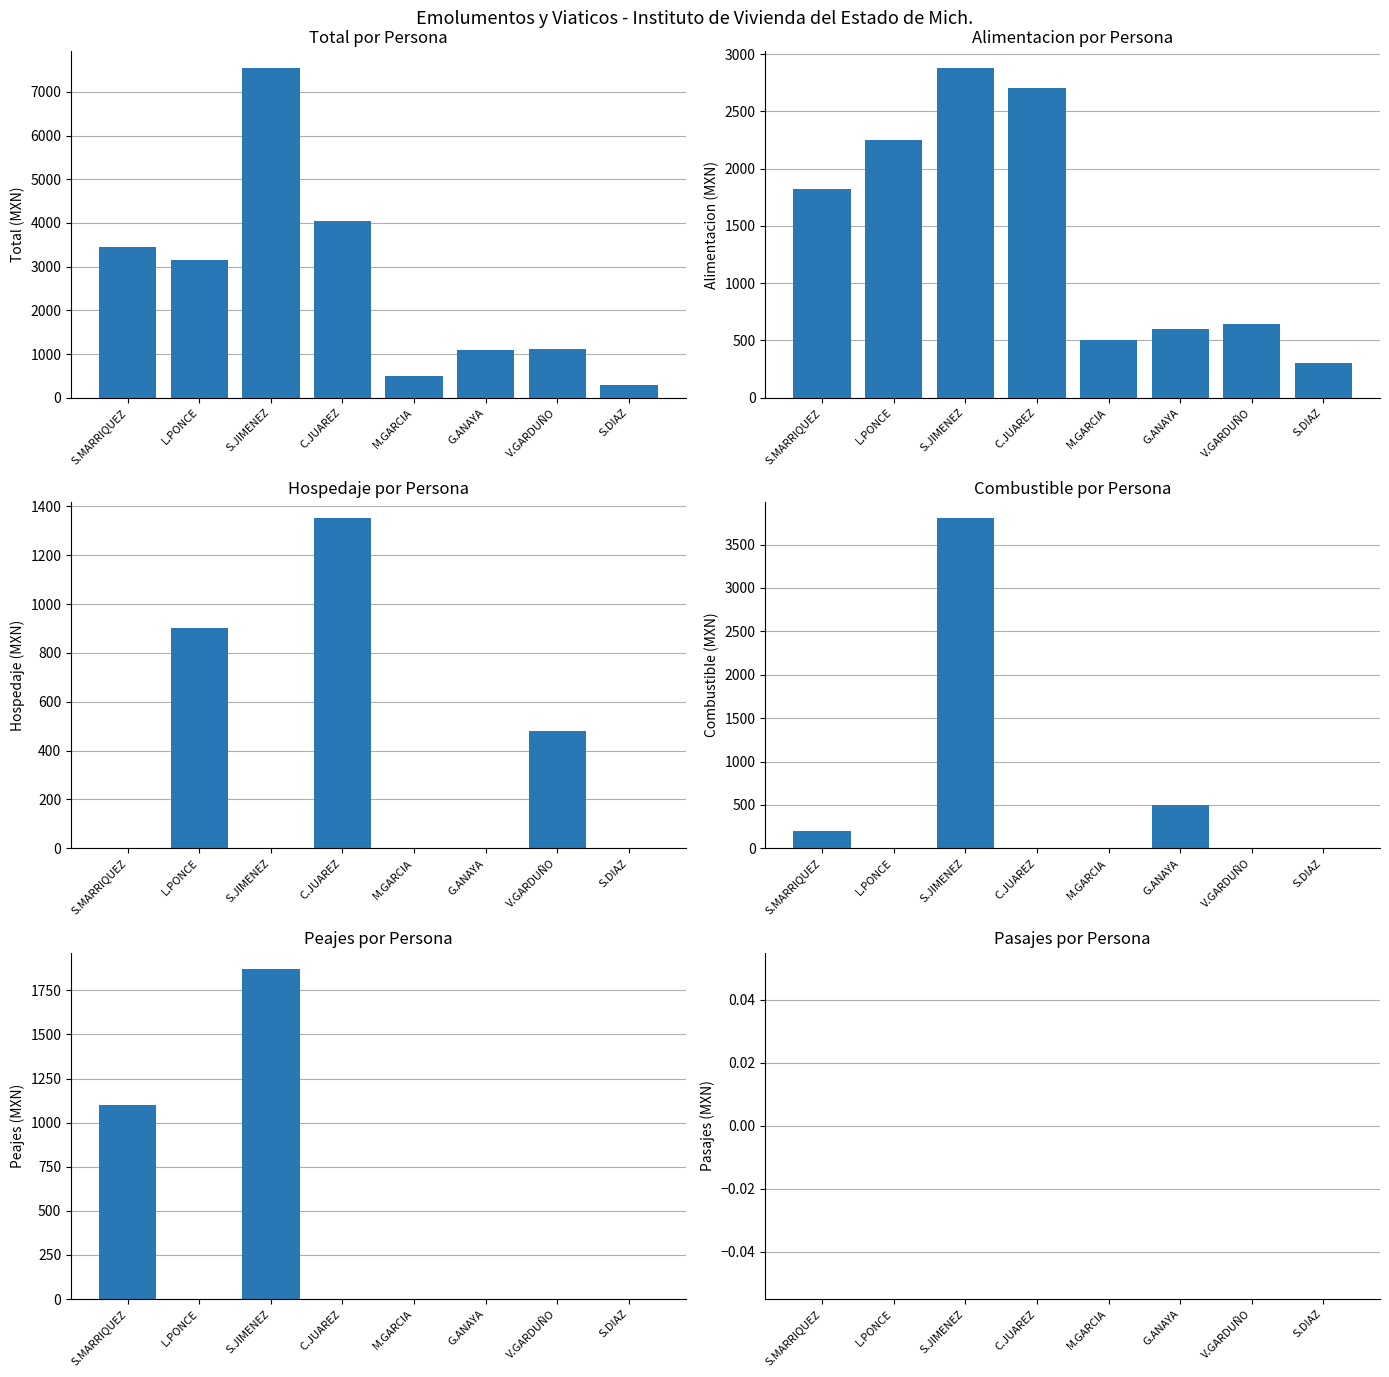

At which category is the sum across all series the highest?

S.JIMENEZ